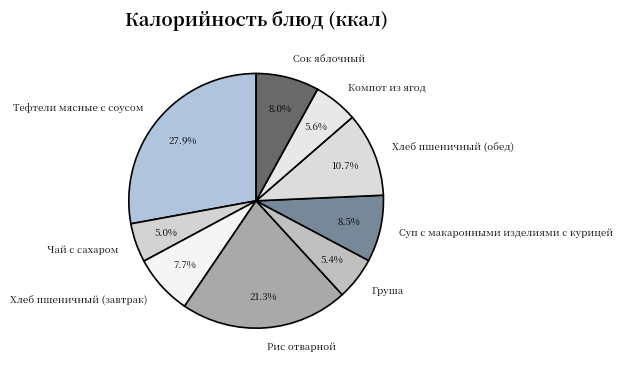

What is the ratio of the value at Компот из ягод to the value at Суп с макаронными изделиями с курицей?

0.7